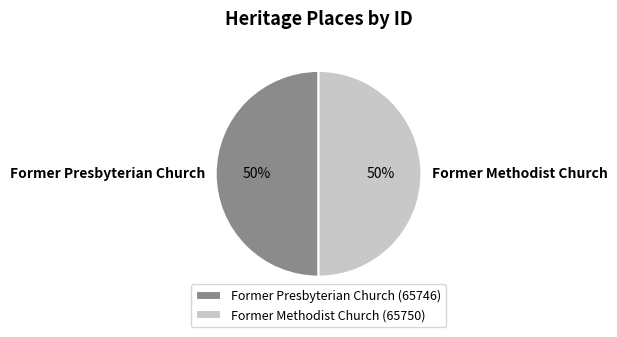

To the nearest percent, what percentage of the pie is Former Presbyterian Church?

50%